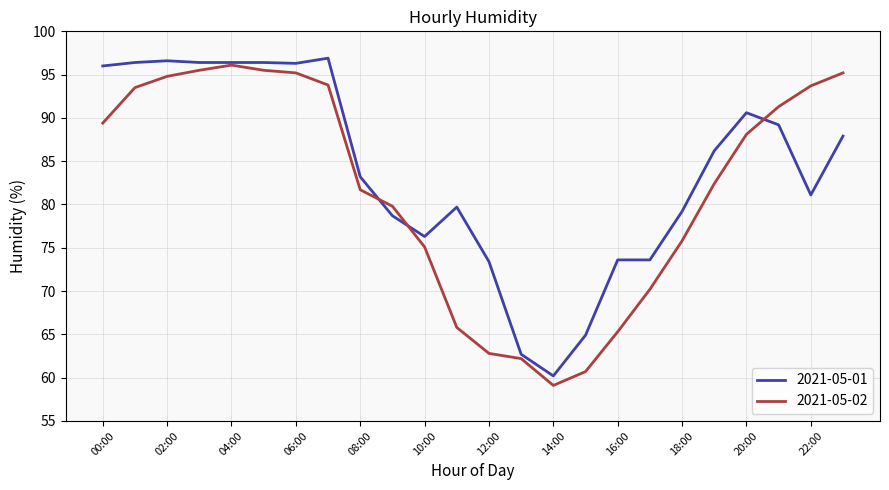

Which series has the largest total across all categories?

2021-05-01